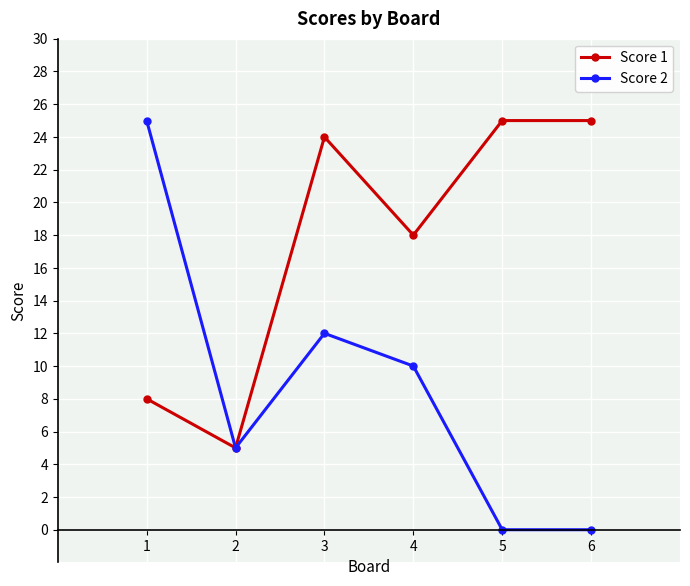

What are all the series names shown in the legend?

Score 1, Score 2